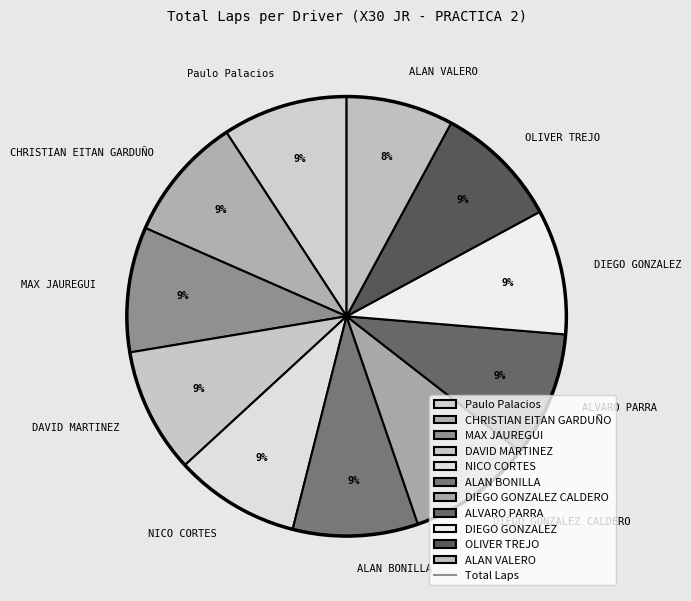

Does CHRISTIAN EITAN GARDUÑO account for over 50% of the chart?

No